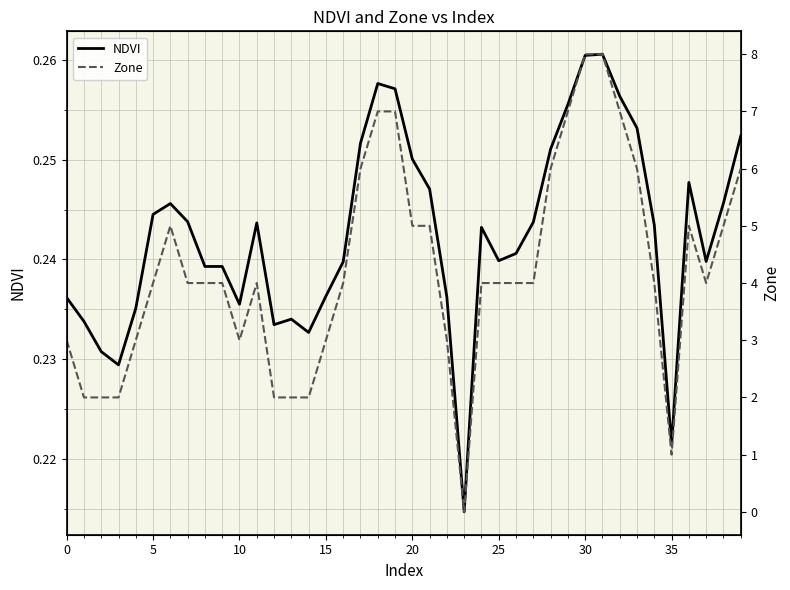

What is the sum of all Zone values?

169.0